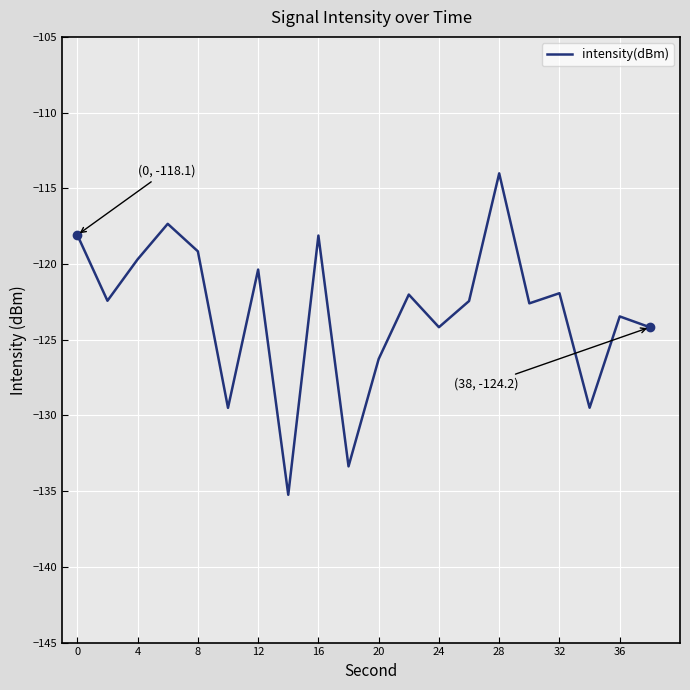

What is the average value?

-123.2